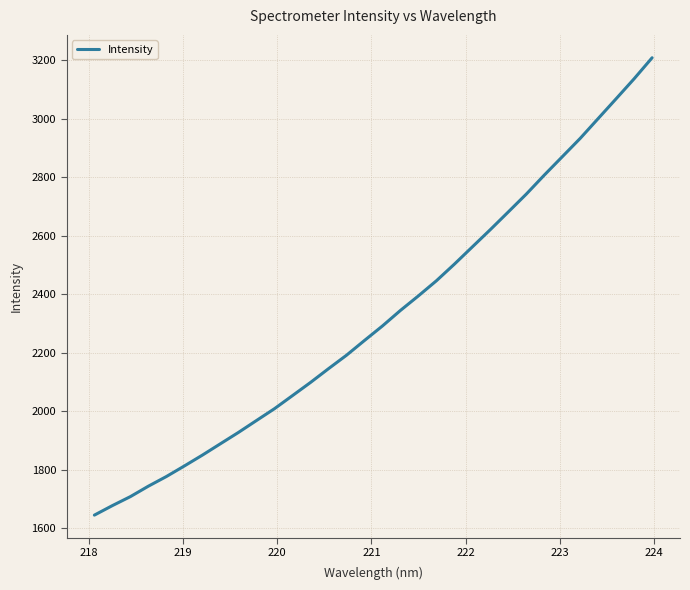

What is the minimum value shown in the chart?

1645.5